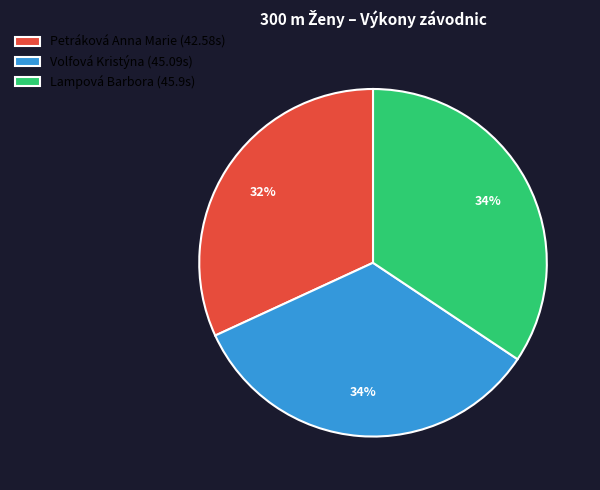

Count the number of slices in the pie.

3